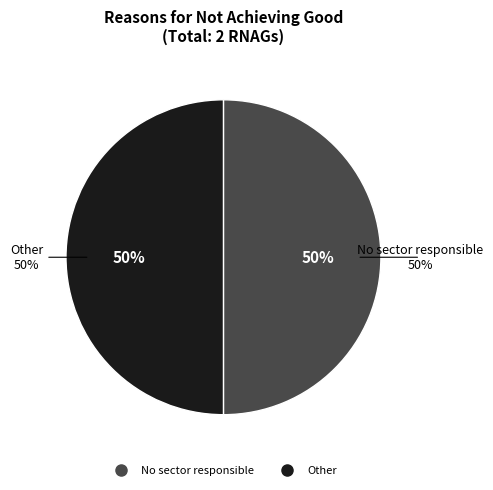

Approximately how many times larger is the value at Other compared to No sector responsible?

1.0